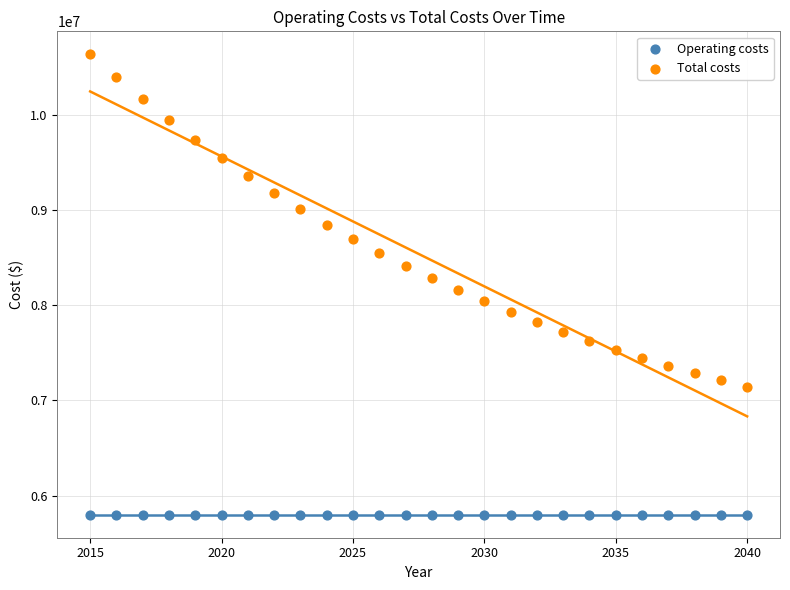

Which series contains the lowest Y value?

Operating costs